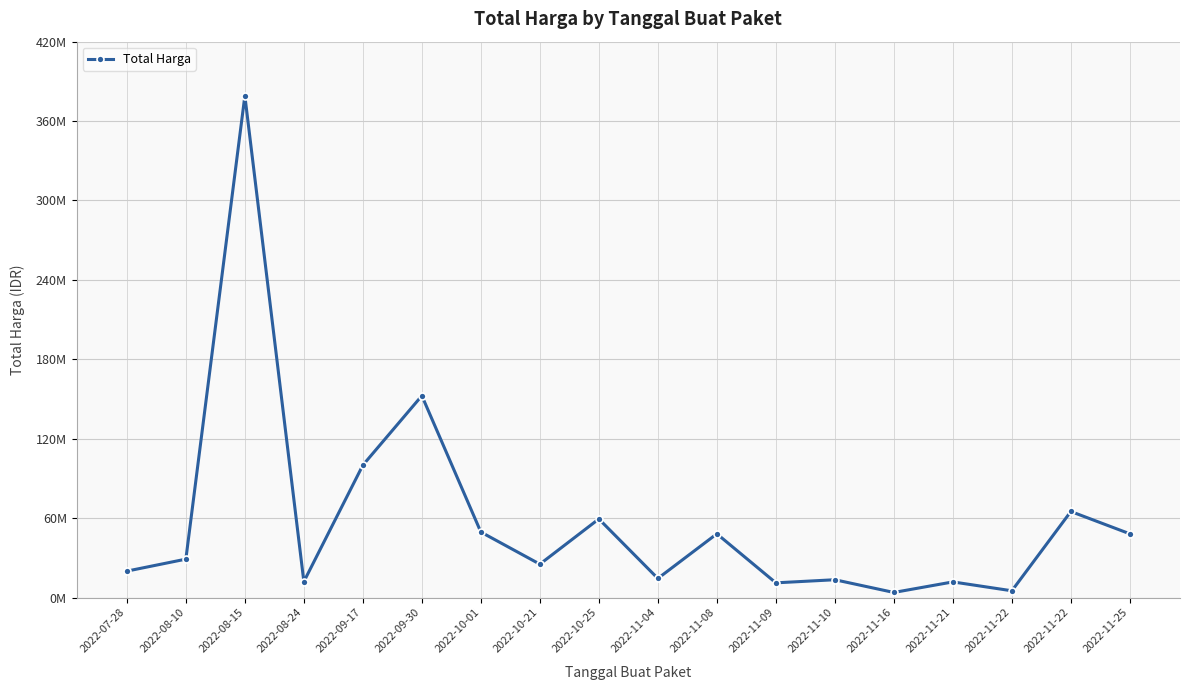

Does the chart have visible grid lines?

Yes